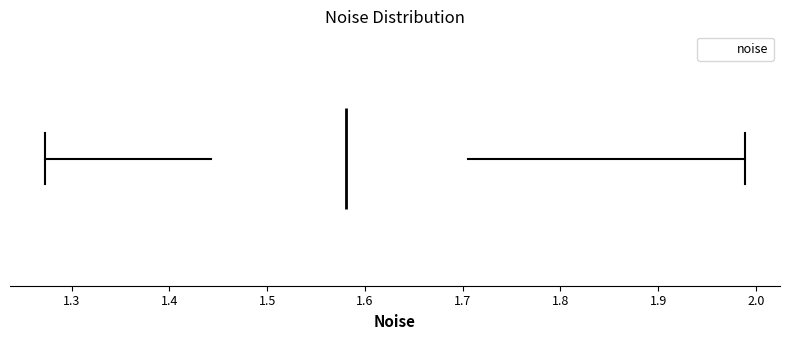

Read this box plot against the x-axis: the position of the median line, the range covered by the box, and the ends of both whiskers. The values are not printed on the chart, so give them approximately, as read against the axis.

median 1.58, box 1.44 to 1.71, whiskers 1.27 to 1.99